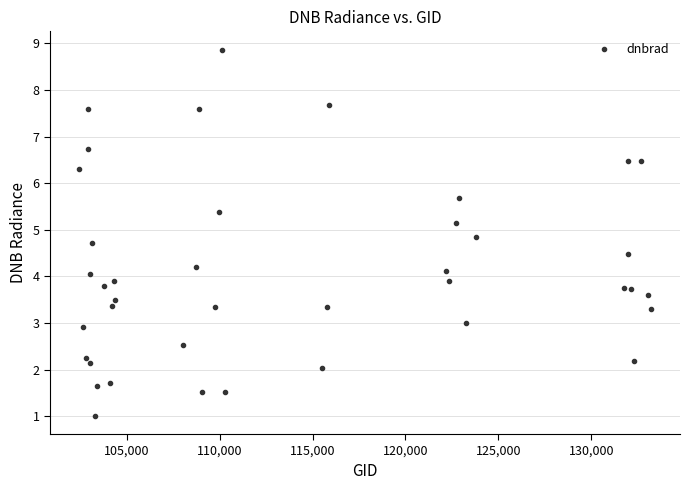

What is the range of X values (max minus min)?

30802.0